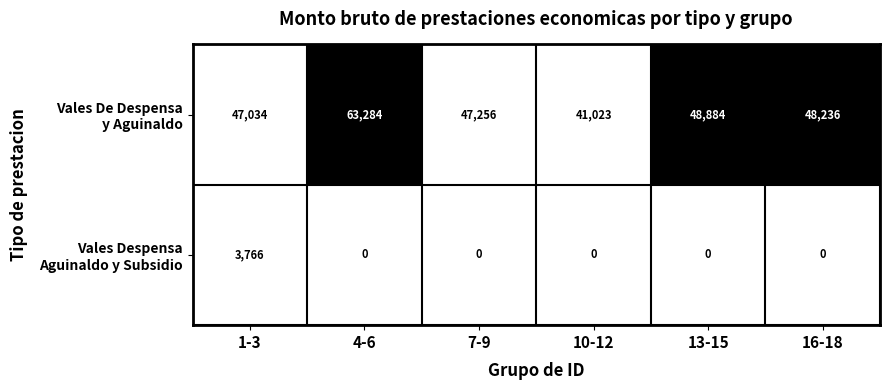

At which category is the sum across all series the highest?

4-6